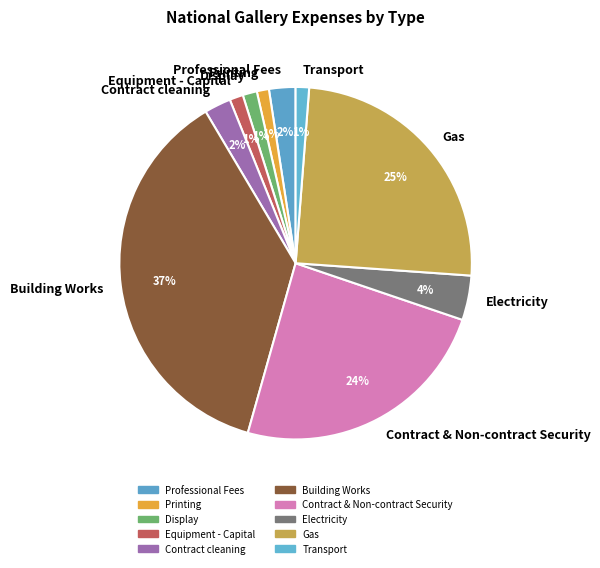

How many slices are in this pie chart?

10